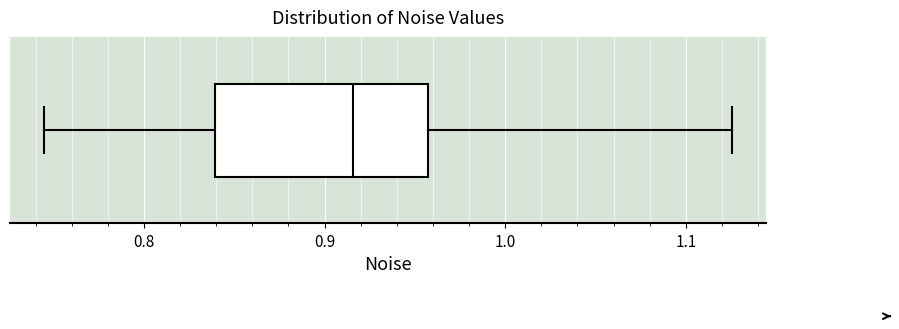

Where is the right edge of the box on the x-axis? The values are not printed on the chart, so give them approximately, as read against the axis.

0.96